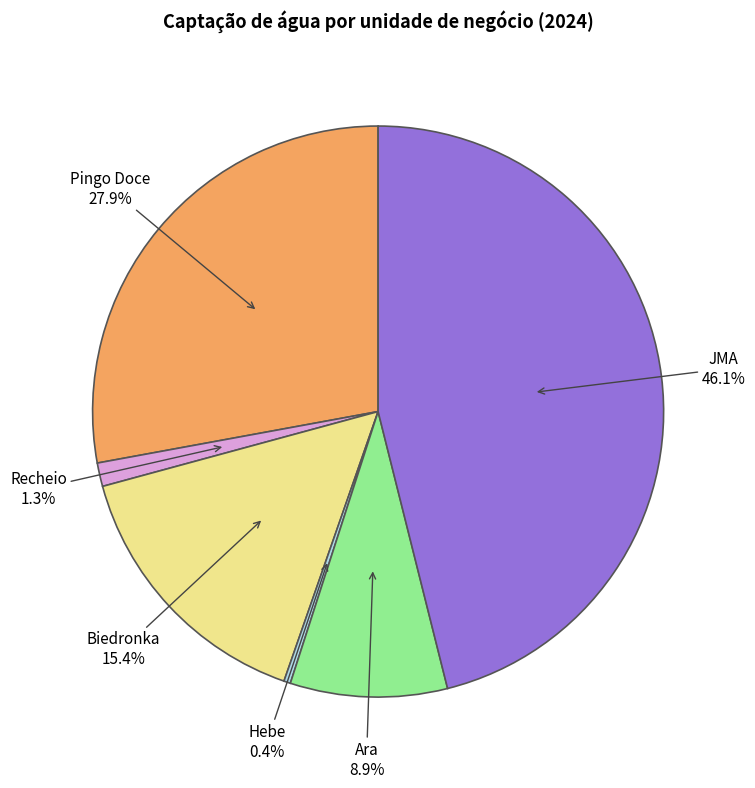

To the nearest percent, what portion does JMA represent?

46%